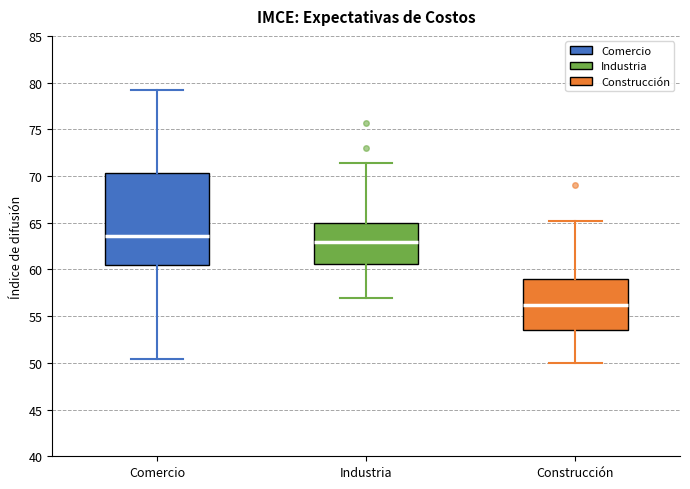

Comparing the boxes themselves (not the whiskers), which one is the tallest?

Comercio